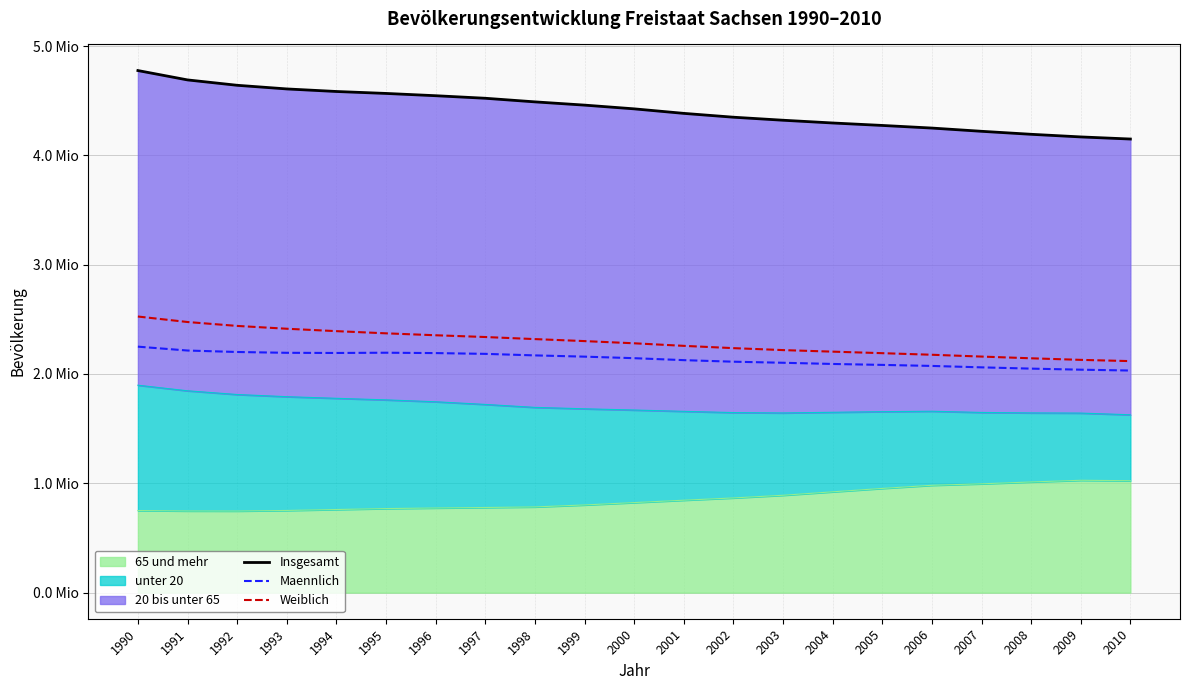

Reading left to right, transcribe all the data shown in this chart.

Insgesamt: 1990=4775914	1991=4690246	1992=4641108	1993=4607775	1994=4584345	1995=4566603	1996=4545702	1997=4522412	1998=4489415	1999=4459686	2000=4425581	2001=4384192	2002=4349059	2003=4321437	2004=4296284	2005=4273754	2006=4249774	2007=4220200	2008=4192801	2009=4168732	2010=4149477
Maennlich: 1990=2250153	1991=2214693	1992=2201310	1993=2193846	1994=2192299	1995=2194597	1996=2191334	1997=2184168	1998=2170172	1999=2158726	2000=2144676	2001=2126723	2002=2112497	2003=2102768	2004=2091821	2005=2083240	2006=2073755	2007=2060804	2008=2049173	2009=2039451	2010=2031630
Weiblich: 1990=2525761	1991=2475553	1992=2439798	1993=2413929	1994=2392046	1995=2372006	1996=2354368	1997=2338244	1998=2319243	1999=2300960	2000=2280905	2001=2257469	2002=2236562	2003=2218669	2004=2204463	2005=2190514	2006=2176019	2007=2159396	2008=2143628	2009=2129281	2010=2117847